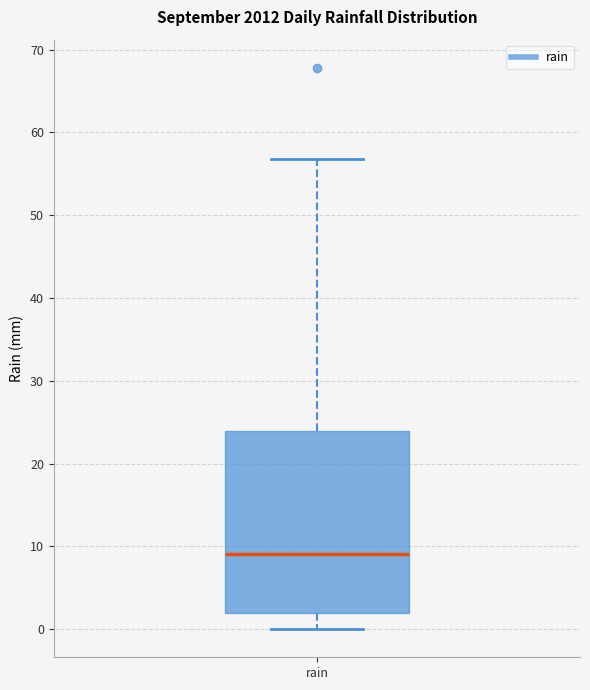

Transcribe this box plot: give where the median line is, the range the box spans, and where the two whiskers end, as read against the y-axis. The values are not printed on the chart, so give them approximately, as read against the axis.

median 9, box 2 to 24, whiskers 0 to 57